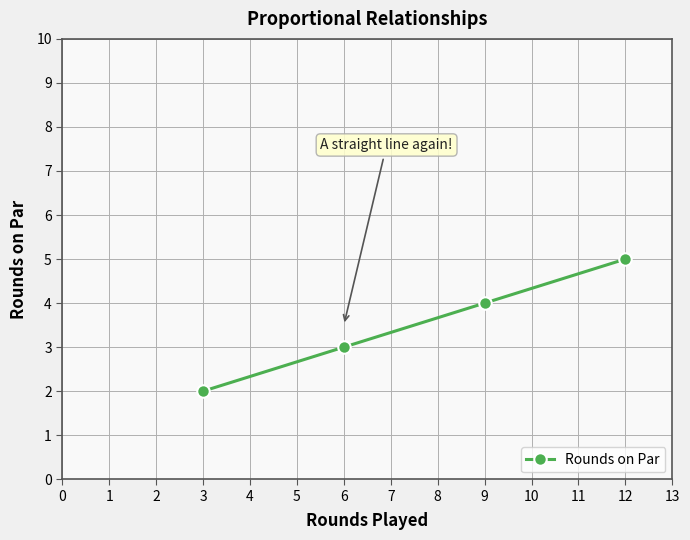

What is the smallest value displayed?

2